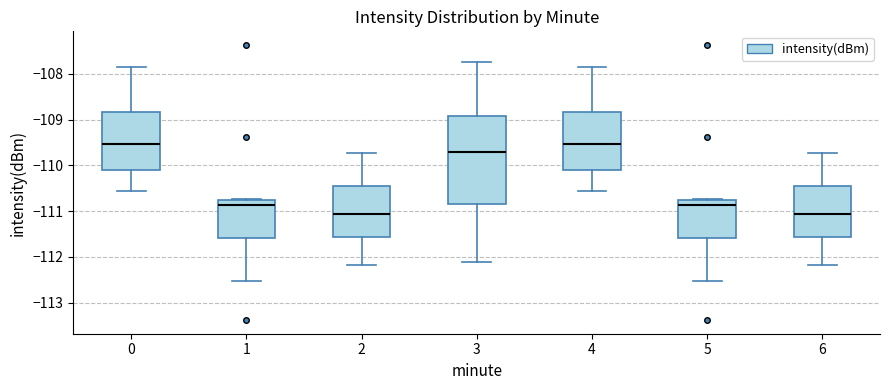

Comparing the boxes themselves (not the whiskers), which one is the tallest?

3